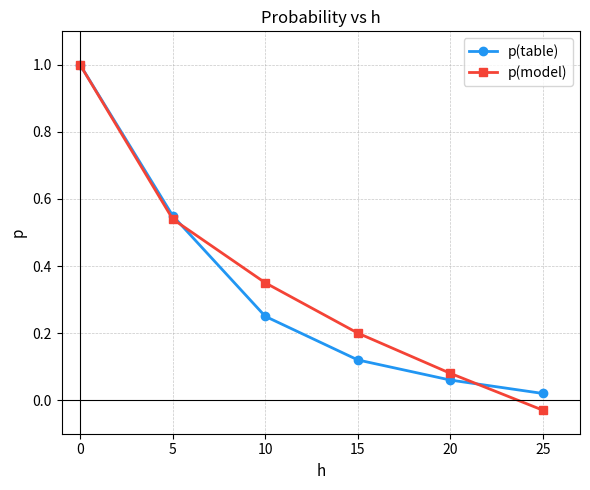

Is it true that p(model) equals 1.4 at 0?

False